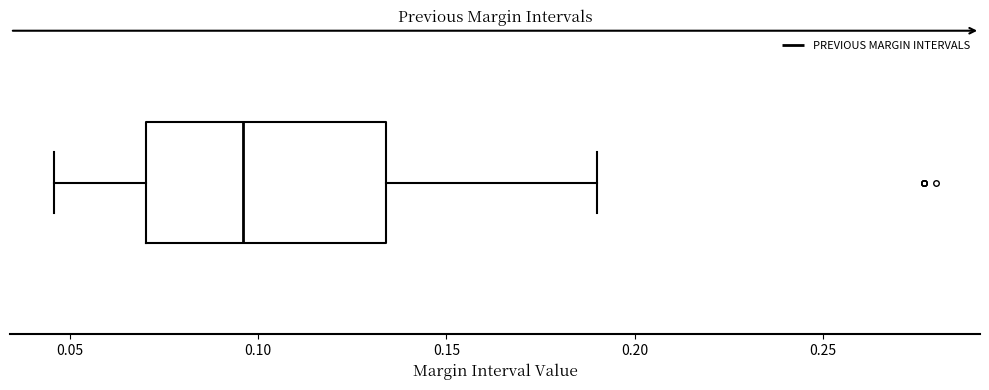

Transcribe this box plot: give where the median line is, the range the box spans, and where the two whiskers end, as read against the x-axis. The values are not printed on the chart, so give them approximately, as read against the axis.

median 0.095, box 0.070 to 0.135, whiskers 0.045 to 0.190